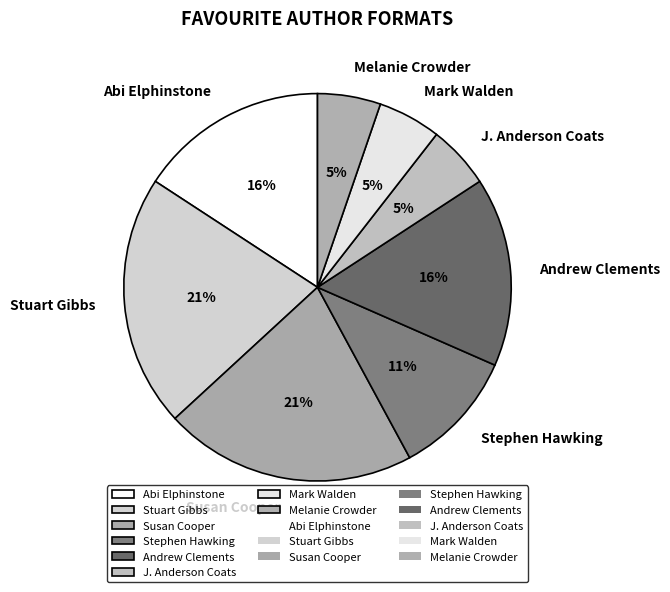

What percentage is the Mark Walden slice, to the nearest percent?

5%